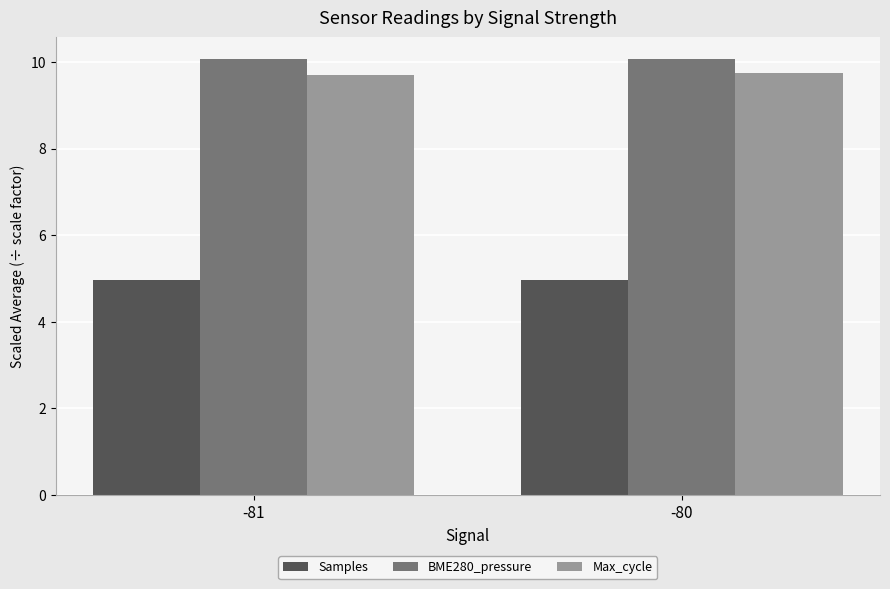

True or false: Max_cycle has a value of 9.7 at -80.

True